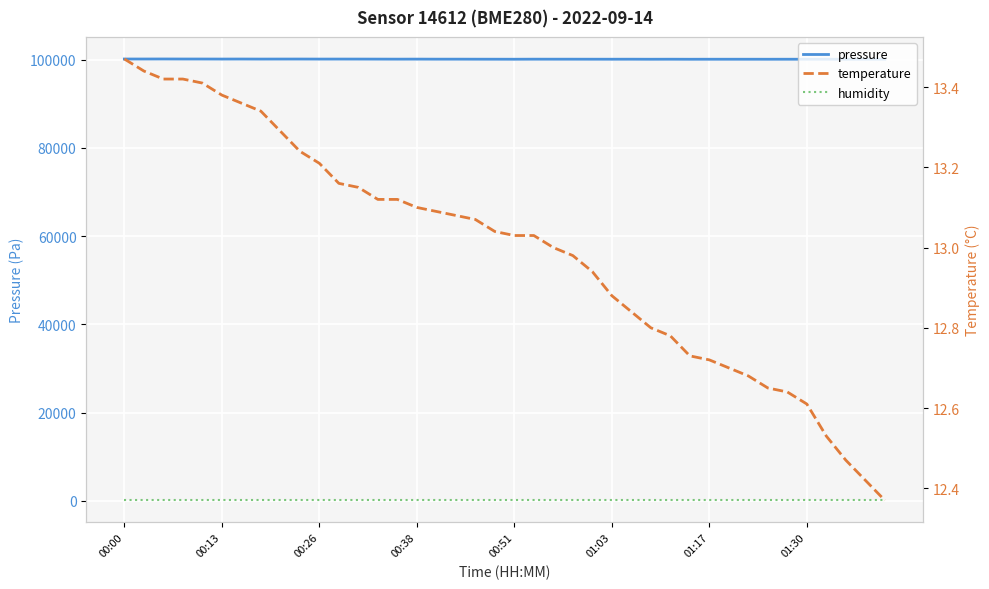

What is the label of the 36th point from the right?

00:51